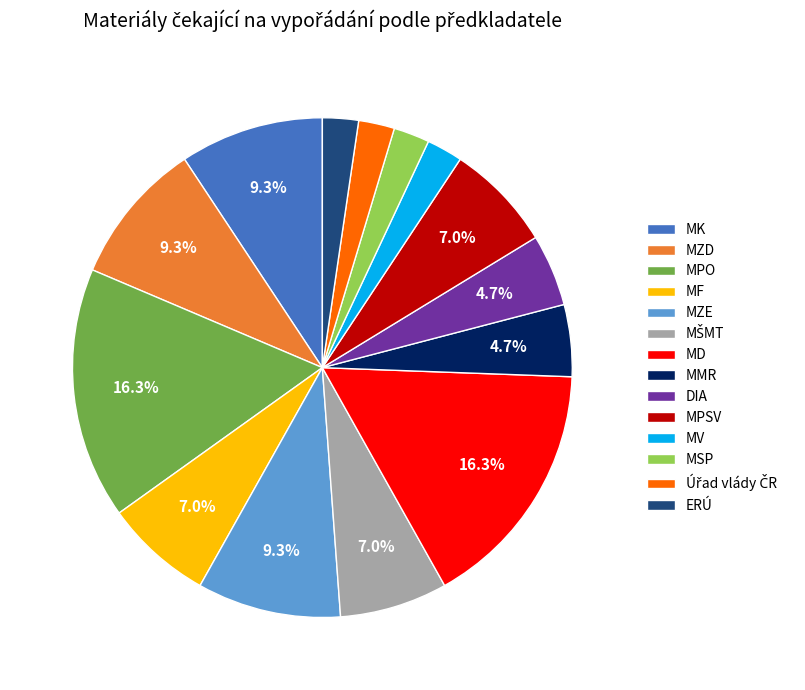

Is it true that MPO is 28% of the pie?

False